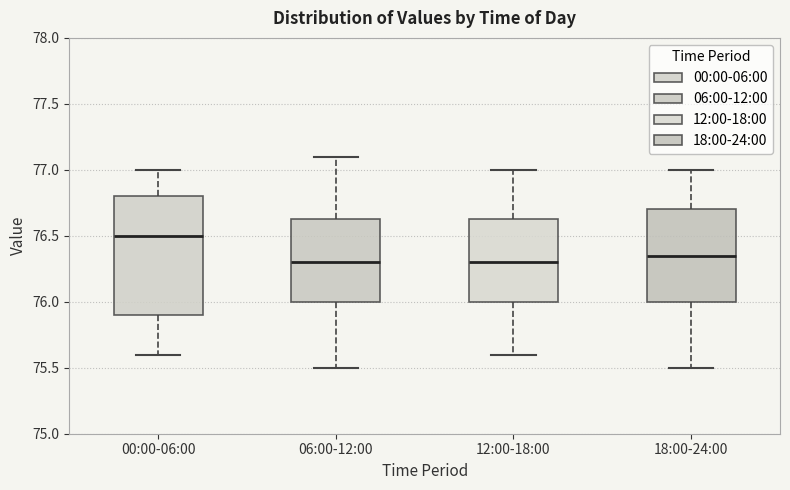

Reading left to right, read every box against the y-axis: the position of its median line, the range the box covers, and the ends of its whiskers. The values are not printed on the chart, so give them approximately, as read against the axis.

00:00-06:00: median 76.50, box 75.90 to 76.80, whiskers 75.60 to 77.00
06:00-12:00: median 76.30, box 76.00 to 76.65, whiskers 75.50 to 77.10
12:00-18:00: median 76.30, box 76.00 to 76.65, whiskers 75.60 to 77.00
18:00-24:00: median 76.35, box 76.00 to 76.70, whiskers 75.50 to 77.00